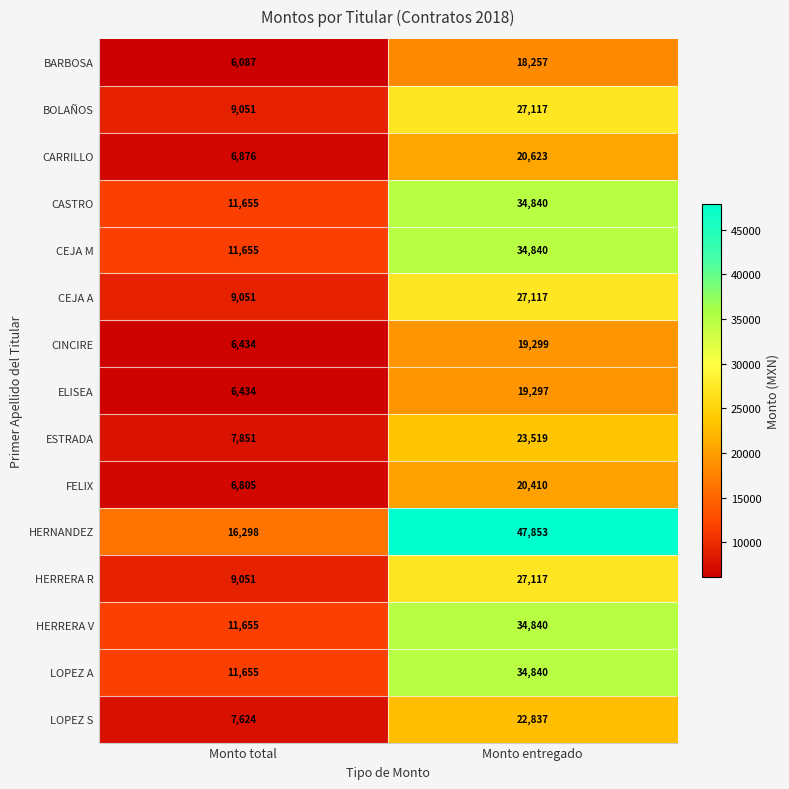

What is the difference between the HERNANDEZ values at Monto entregado and Monto total?

31555